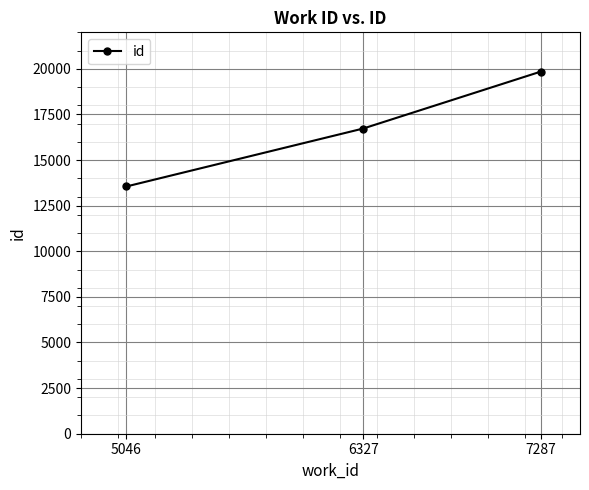

Reading left to right, transcribe all the data shown in this chart.

5046=13553	6327=16728	7287=19845